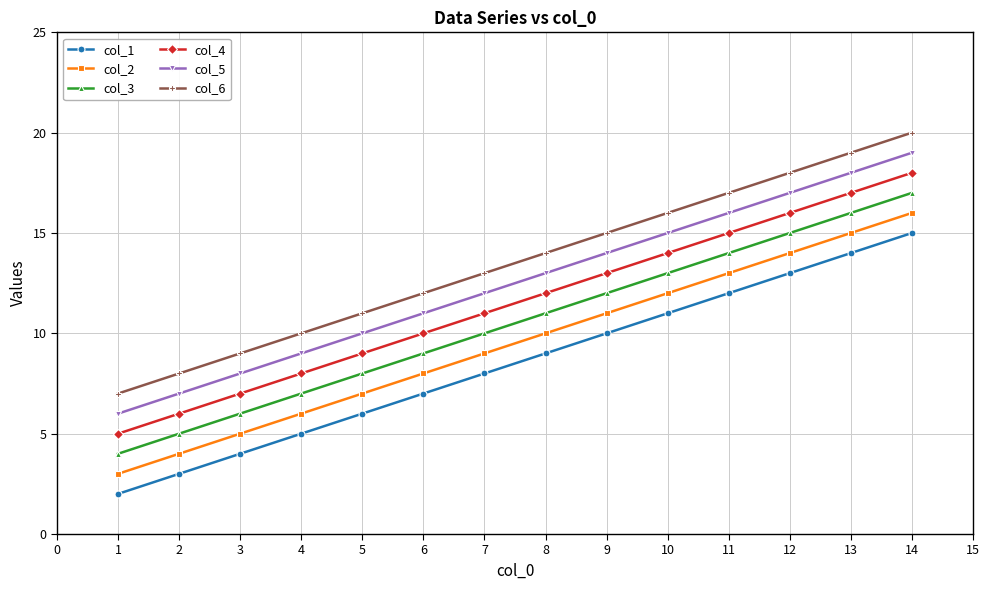

True or false: col_1 and col_3 intersect in this chart.

False